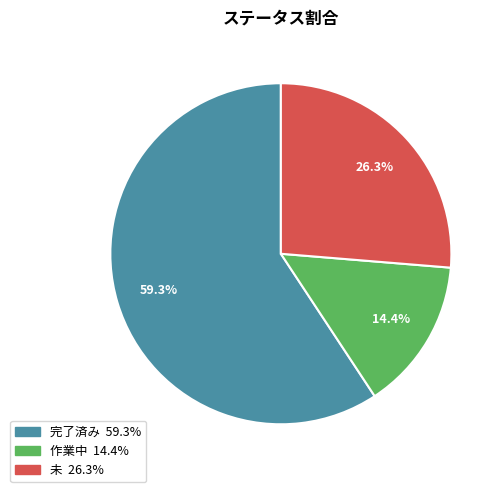

Is the sum of 作業中 and 未 greater than half?

No